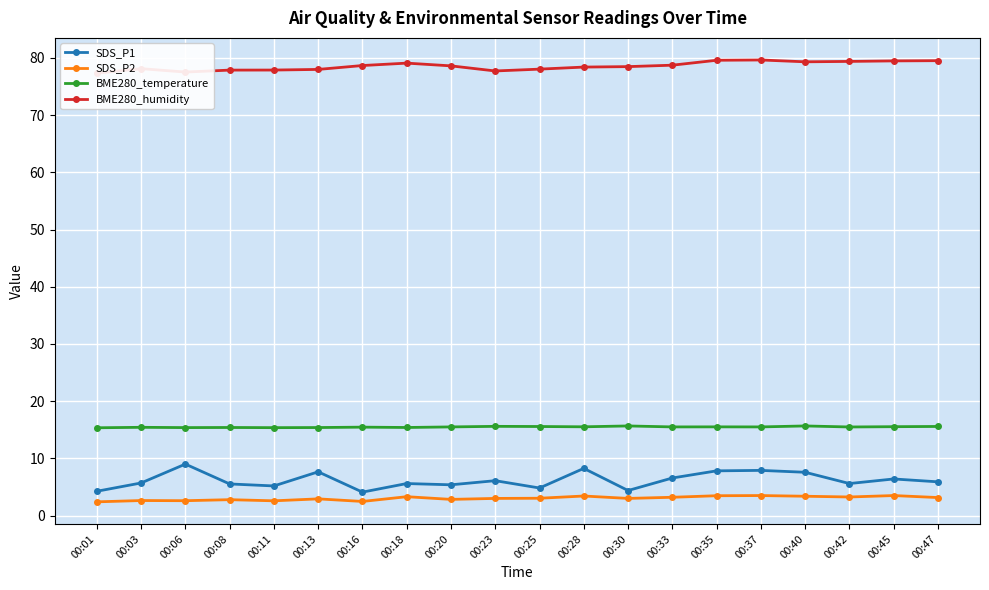

How many values in the BME280_humidity series exceed 78?

14